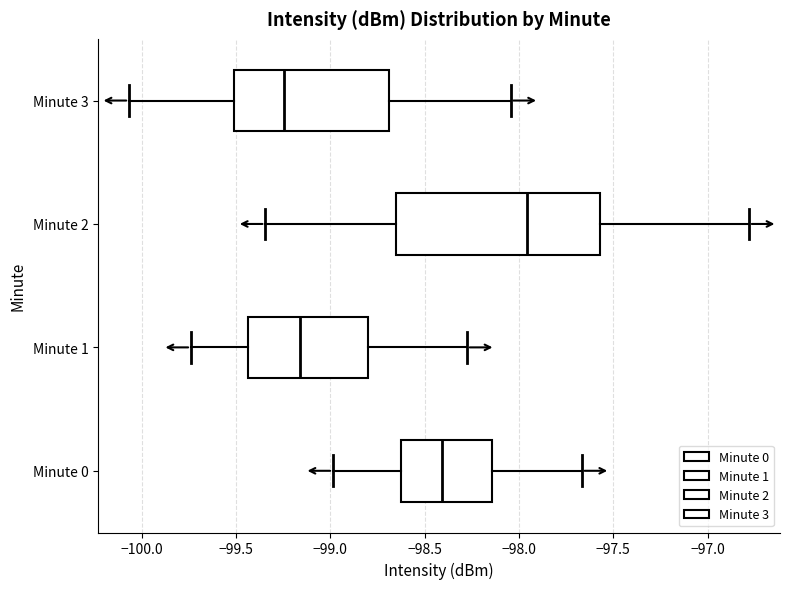

Which box's median line is the furthest to the right?

Minute 2